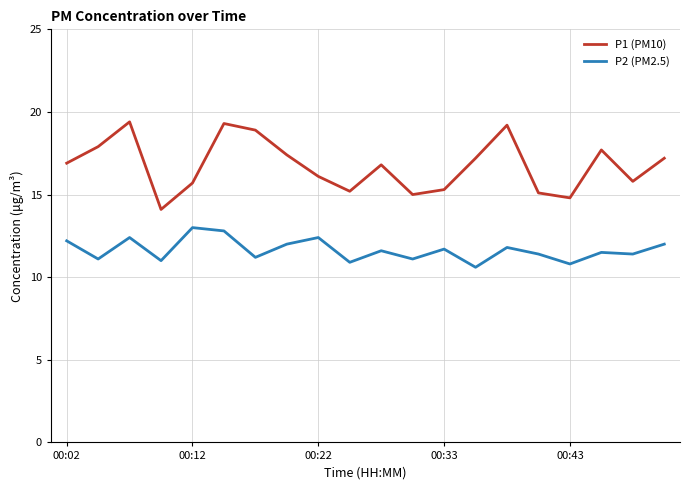

Which series has the widest spread of values?

P1 (PM10)